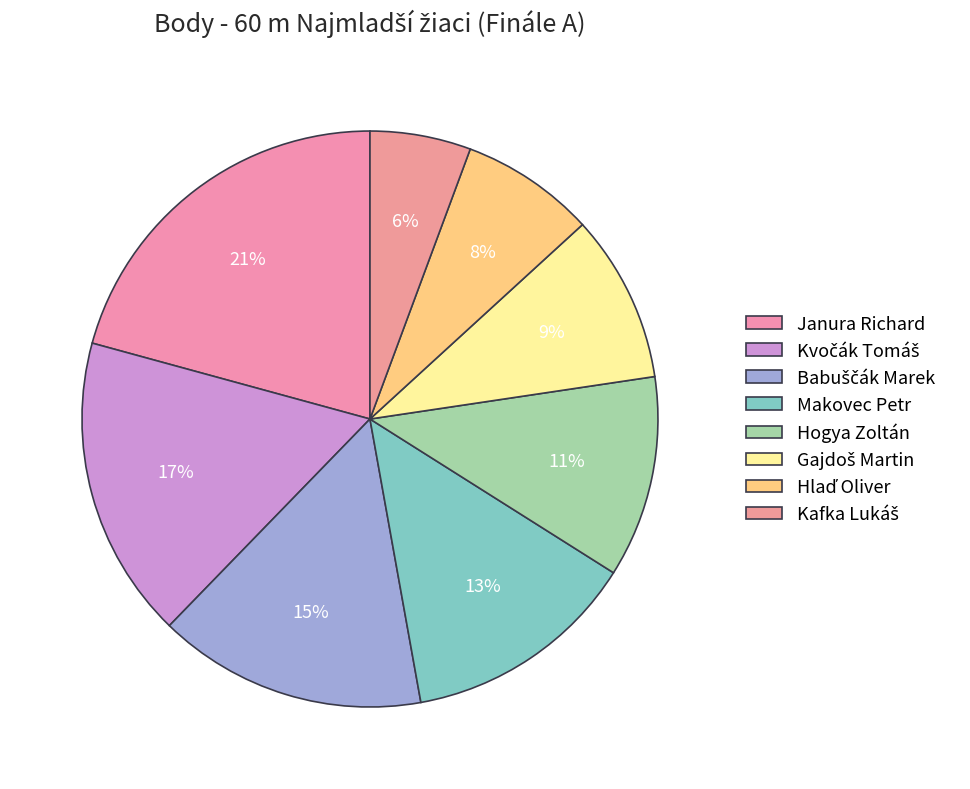

True or false: Gajdoš Martin accounts for 9% of the total.

True